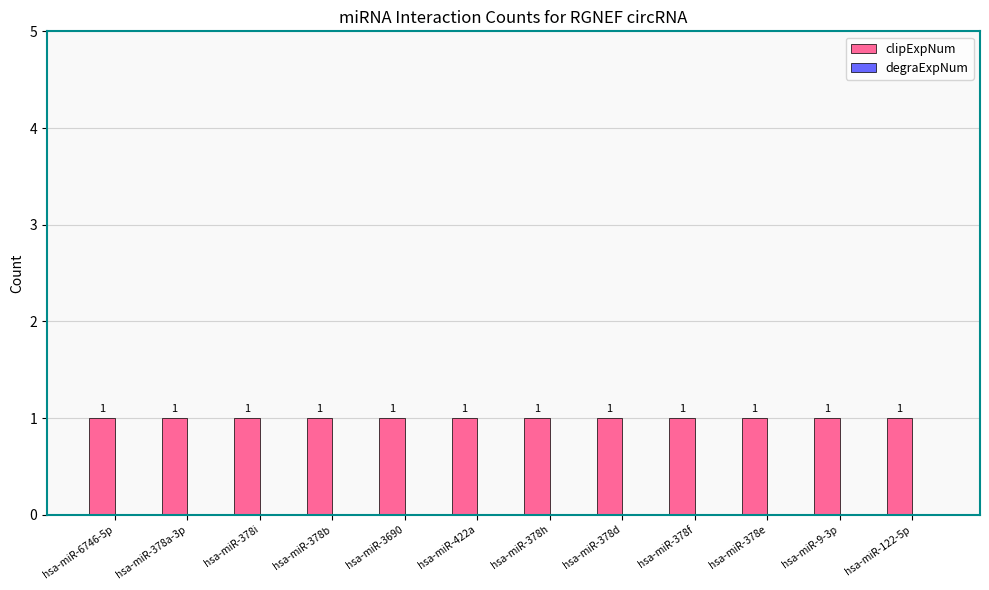

At how many categories does at least one series exceed 0?

12